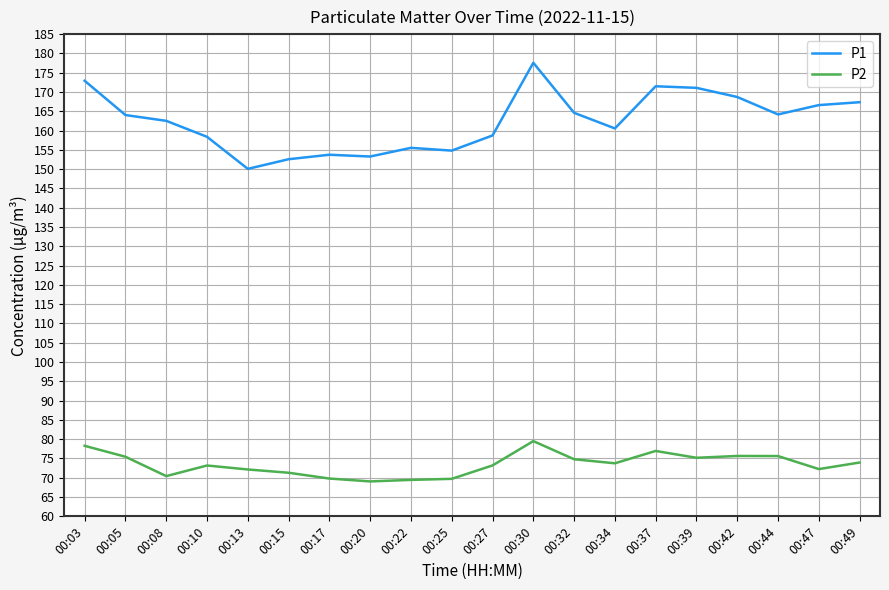

At which category is the sum across all series the highest?

00:30